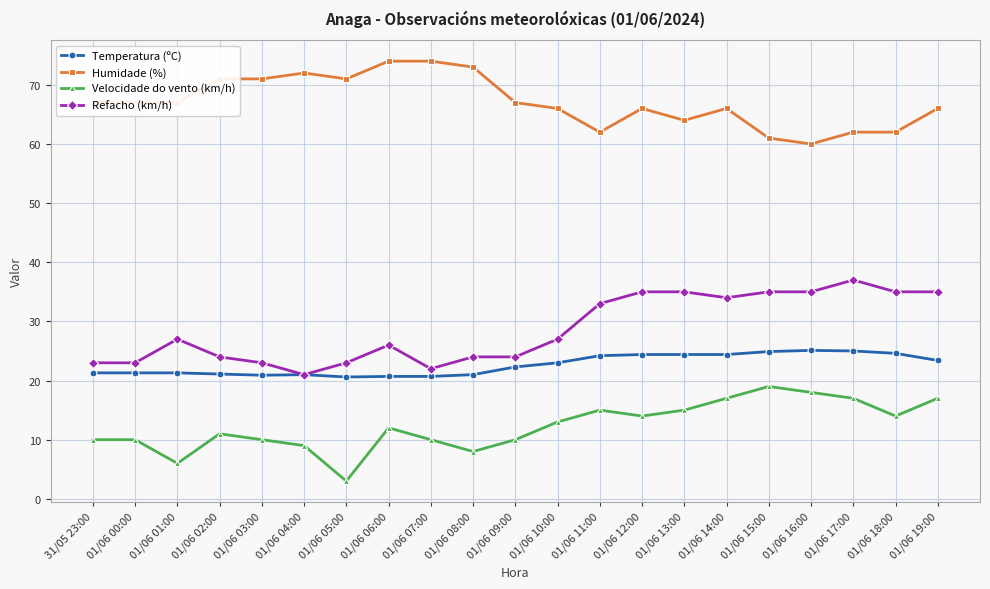

At which category does Refacho (km/h) reach its first local peak?

01/06 01:00